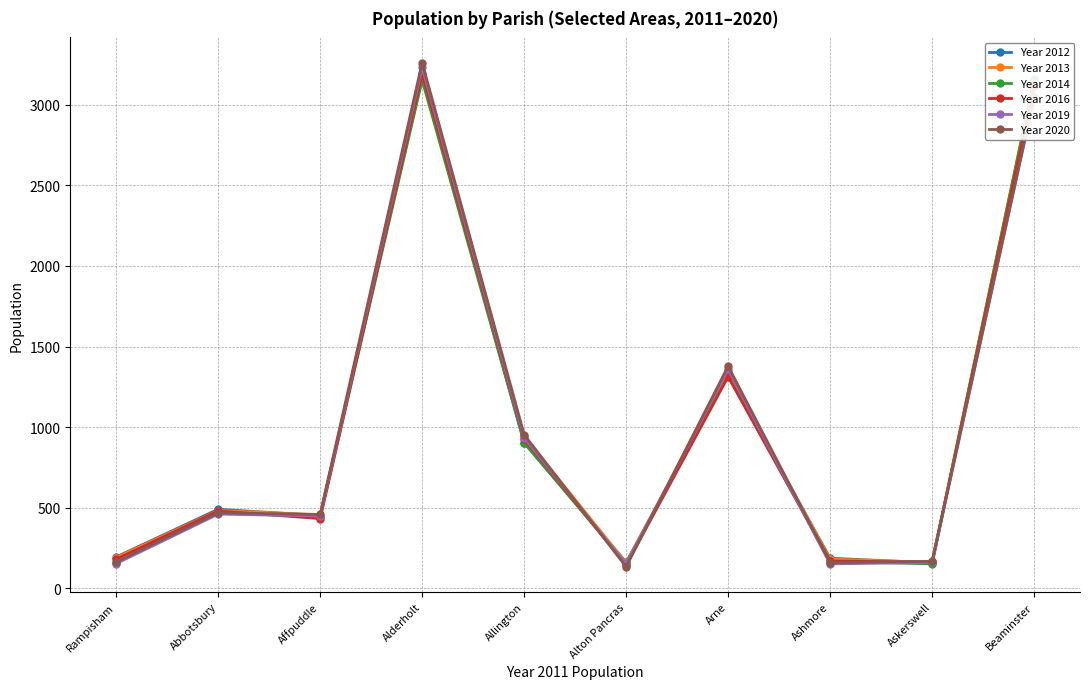

Reading right to left, extract all data points from this chart.

Year 2012: Beaminster=3146	Askerswell=158	Ashmore=186	Arne=1327	Alton Pancras=161	Allington=903	Alderholt=3190	Affpuddle=451	Abbotsbury=490	Rampisham=194
Year 2013: Beaminster=3155	Askerswell=161	Ashmore=180	Arne=1339	Alton Pancras=157	Allington=943	Alderholt=3166	Affpuddle=456	Abbotsbury=482	Rampisham=190
Year 2014: Beaminster=3158	Askerswell=151	Ashmore=167	Arne=1318	Alton Pancras=151	Allington=903	Alderholt=3154	Affpuddle=443	Abbotsbury=471	Rampisham=159
Year 2016: Beaminster=3114	Askerswell=161	Ashmore=169	Arne=1313	Alton Pancras=143	Allington=925	Alderholt=3192	Affpuddle=432	Abbotsbury=479	Rampisham=180
Year 2019: Beaminster=3043	Askerswell=160	Ashmore=151	Arne=1358	Alton Pancras=148	Allington=934	Alderholt=3233	Affpuddle=448	Abbotsbury=460	Rampisham=153
Year 2020: Beaminster=3046	Askerswell=167	Ashmore=159	Arne=1378	Alton Pancras=133	Allington=953	Alderholt=3262	Affpuddle=458	Abbotsbury=468	Rampisham=162